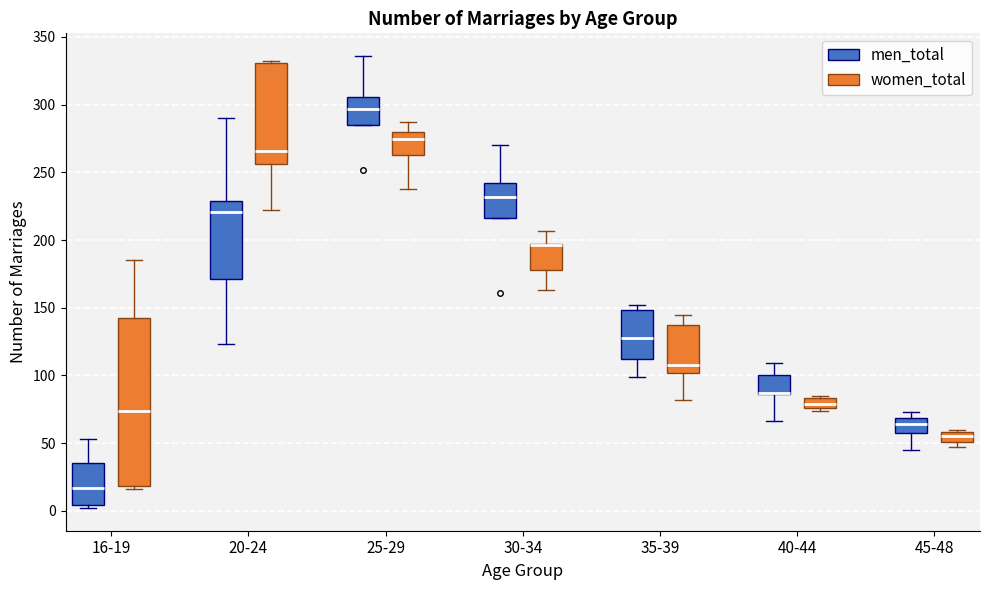

Where does the median line of the box for 25-29 (men_total) sit on the y-axis? The values are not printed on the chart, so give them approximately, as read against the axis.

295